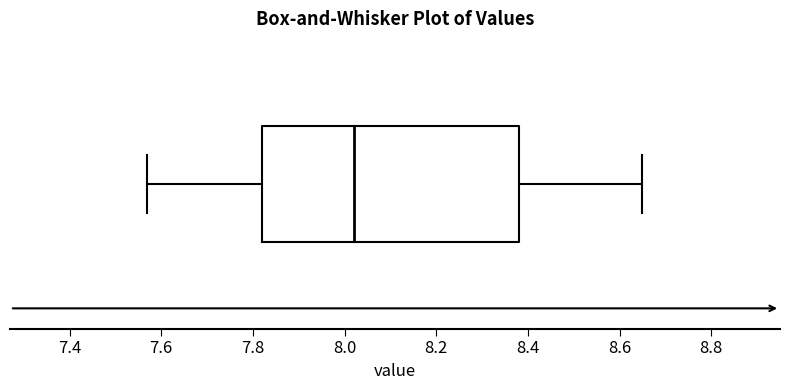

Read this box plot against the x-axis: the position of the median line, the range covered by the box, and the ends of both whiskers. The values are not printed on the chart, so give them approximately, as read against the axis.

median 8.02, box 7.82 to 8.38, whiskers 7.58 to 8.66